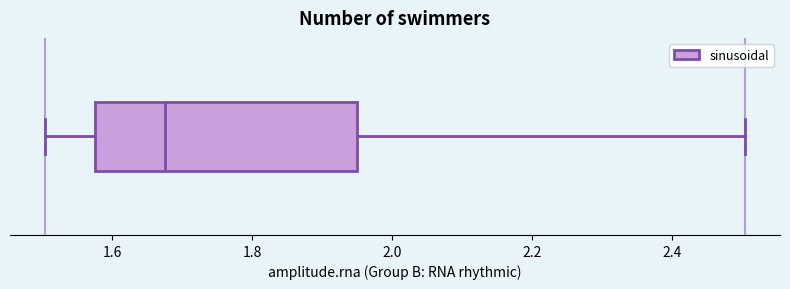

Transcribe this box plot: give where the median line is, the range the box spans, and where the two whiskers end, as read against the x-axis. The values are not printed on the chart, so give them approximately, as read against the axis.

median 1.68, box 1.58 to 1.96, whiskers 1.50 to 2.50